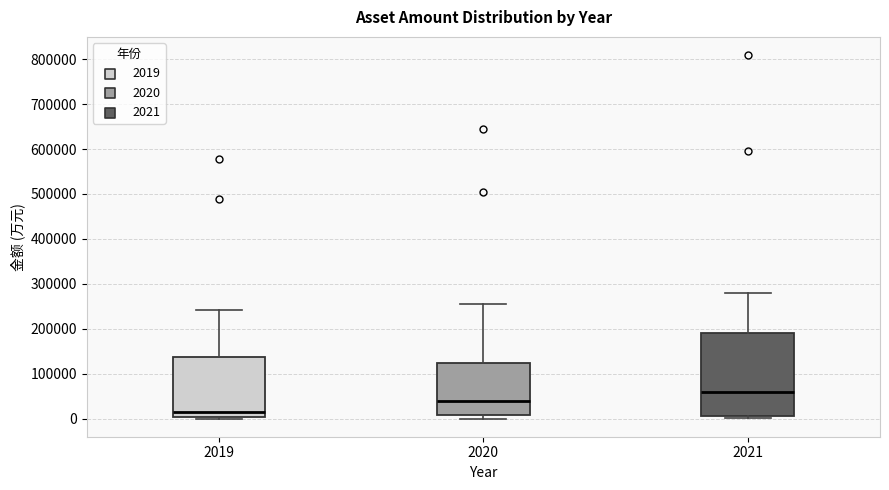

Where is the lower edge of the box at x = 2019 on the y-axis? The values are not printed on the chart, so give them approximately, as read against the axis.

0